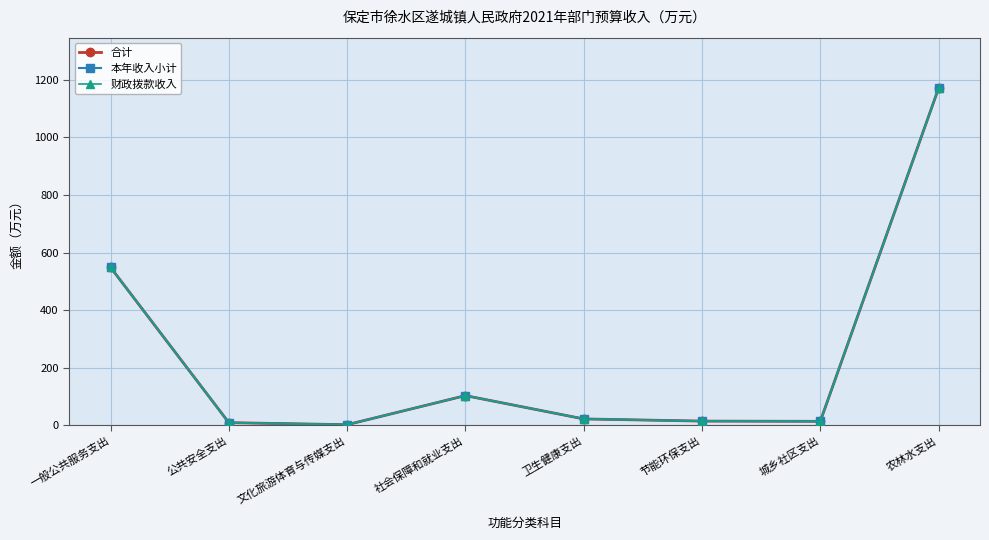

Rank the series by their maximum value, from lowest to highest.

合计, 本年收入小计, 财政拨款收入